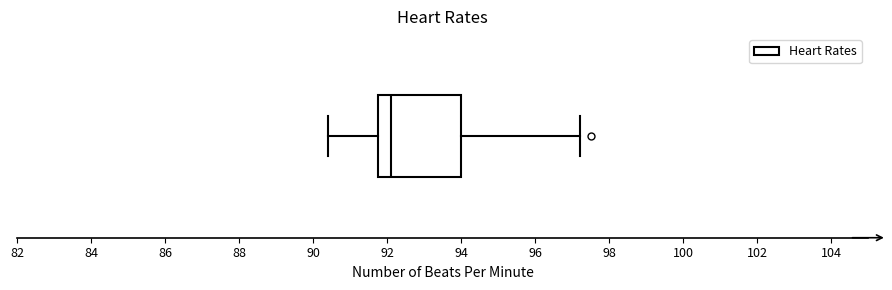

Where does the left whisker of the box end on the x-axis? The values are not printed on the chart, so give them approximately, as read against the axis.

90.4